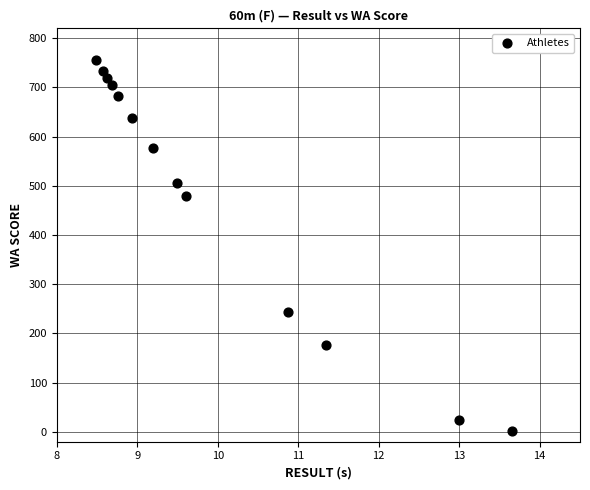

What Y value in the scatter plot is closest to 378?

479